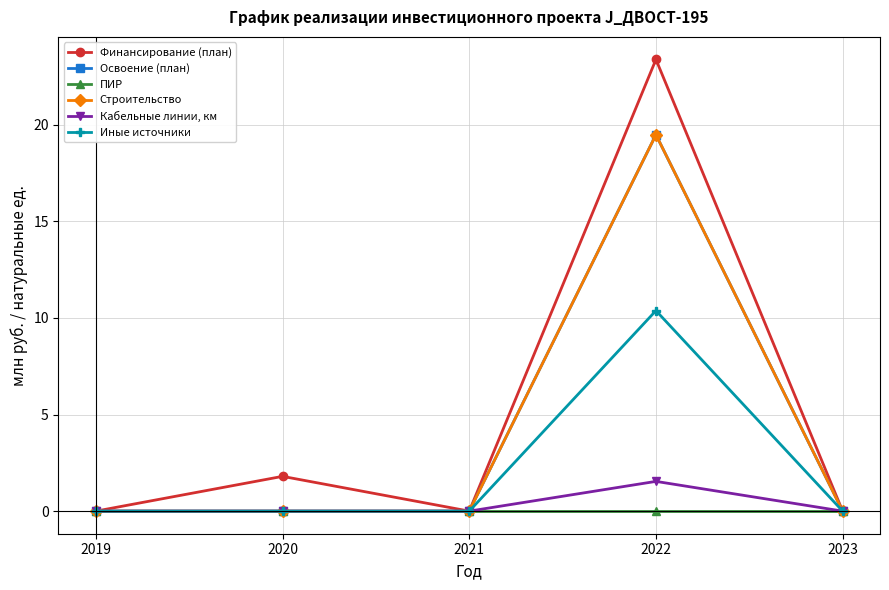

Is this an area chart (filled region under the line)?

No